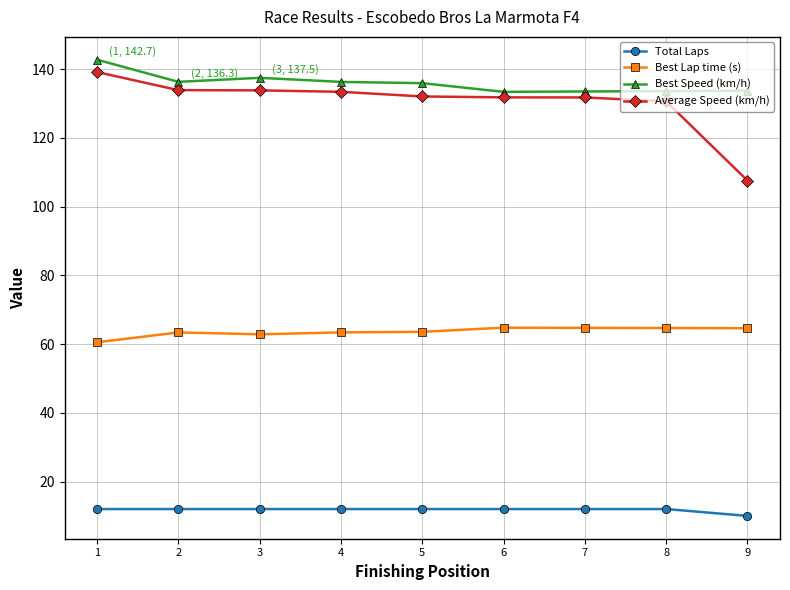

What is the sum of all Total Laps values?

106.0